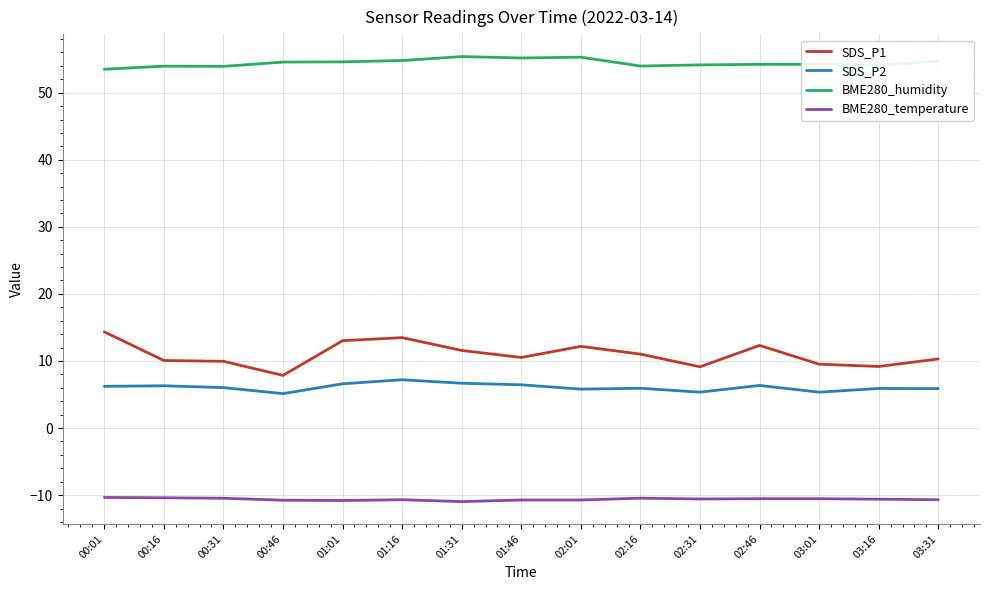

What position from the left is 01:31?

7